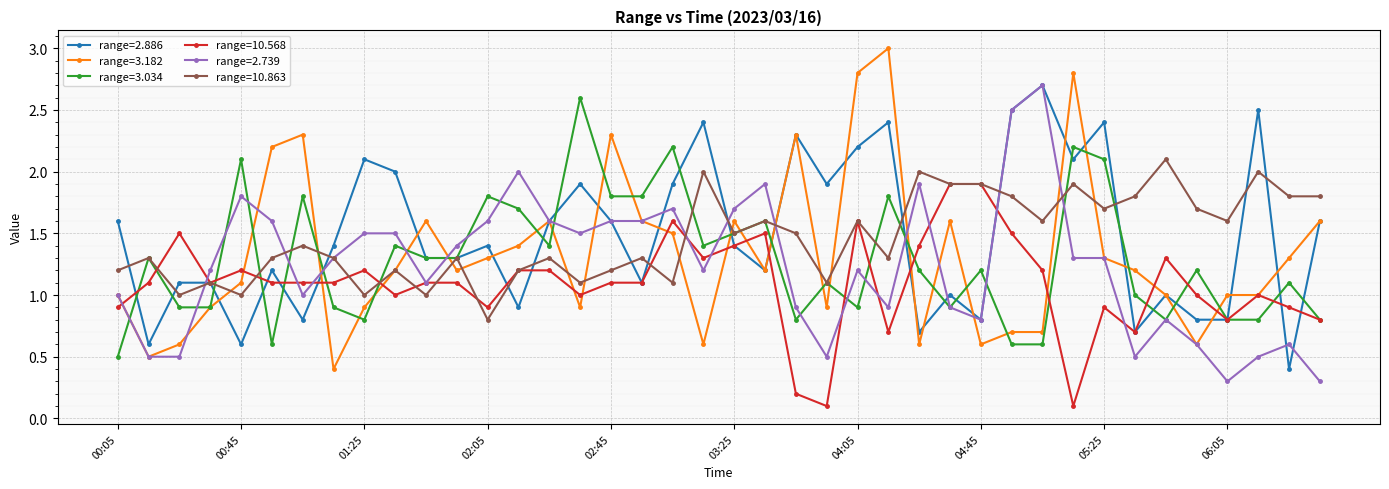

True or false: range=3.034 has more than 1 interior local peaks.

True